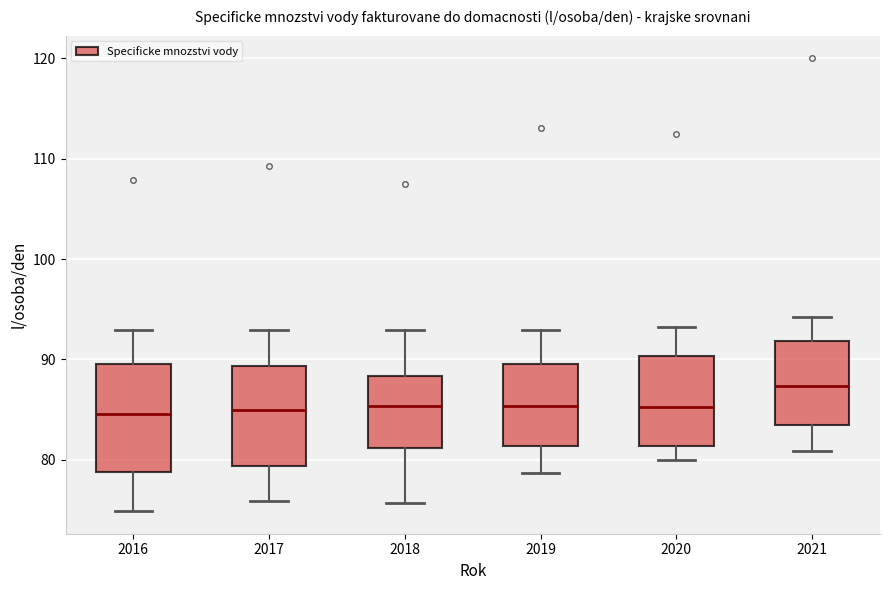

Reading left to right, transcribe this box plot: for each box, give where its median line is, the range the box spans, and where its two whiskers end, as read against the y-axis. The values are not printed on the chart, so give them approximately, as read against the axis.

2016: median 85, box 79 to 90, whiskers 75 to 93
2017: median 85, box 79 to 89, whiskers 76 to 93
2018: median 85, box 81 to 88, whiskers 76 to 93
2019: median 85, box 81 to 90, whiskers 79 to 93
2020: median 85, box 81 to 90, whiskers 80 to 93
2021: median 87, box 83 to 92, whiskers 81 to 94